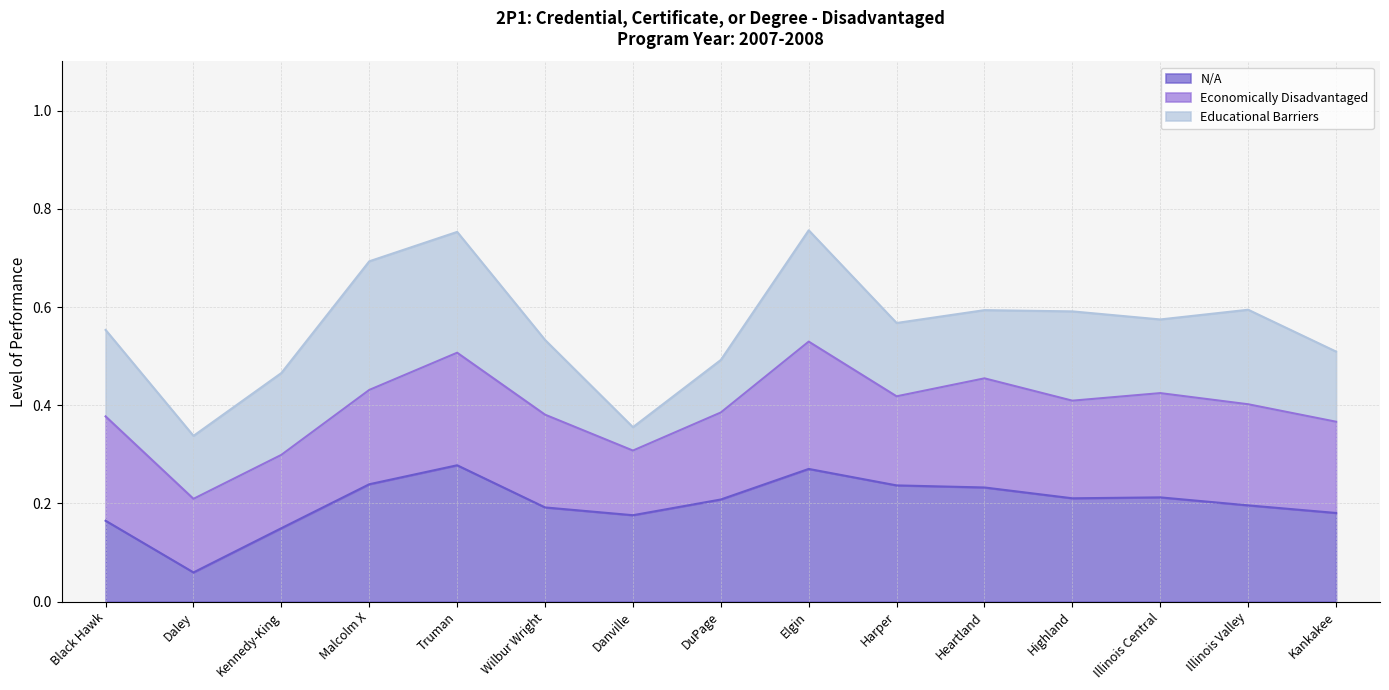

Which series changed the most between Black Hawk and Kennedy-King?

Economically Disadvantaged